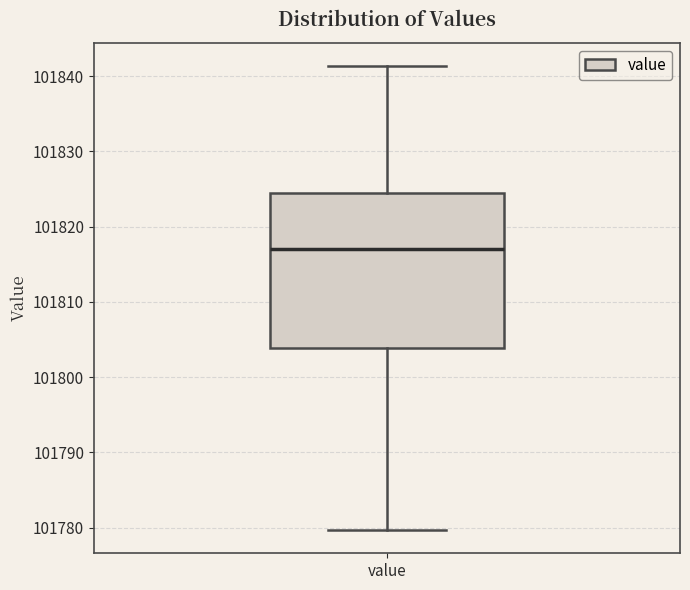

Read this box plot against the y-axis: the position of the median line, the range covered by the box, and the ends of both whiskers. The values are not printed on the chart, so give them approximately, as read against the axis.

median 101817, box 101804 to 101824, whiskers 101780 to 101841